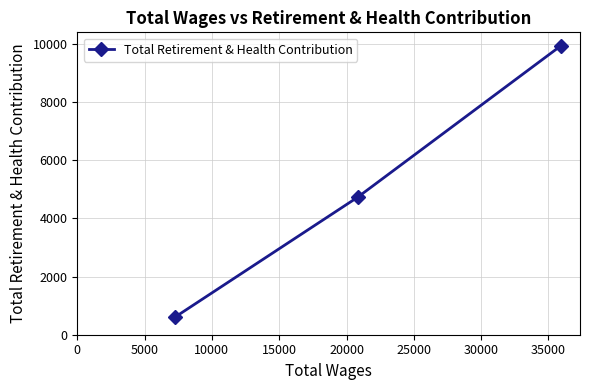

Reading left to right, what are all the values shown in this chart?

596	4728	9928